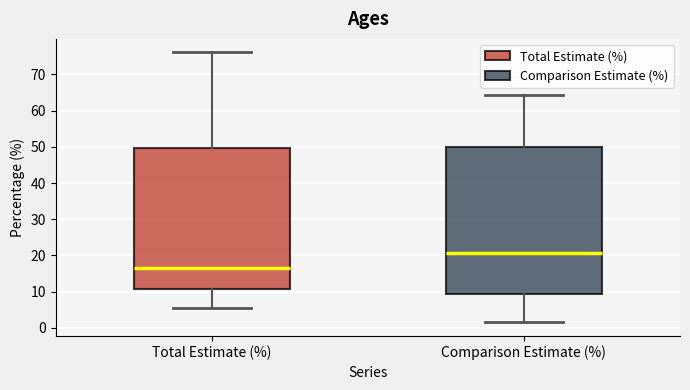

Where does the lower whisker of the box for Comparison Estimate (%) end on the y-axis? The values are not printed on the chart, so give them approximately, as read against the axis.

2